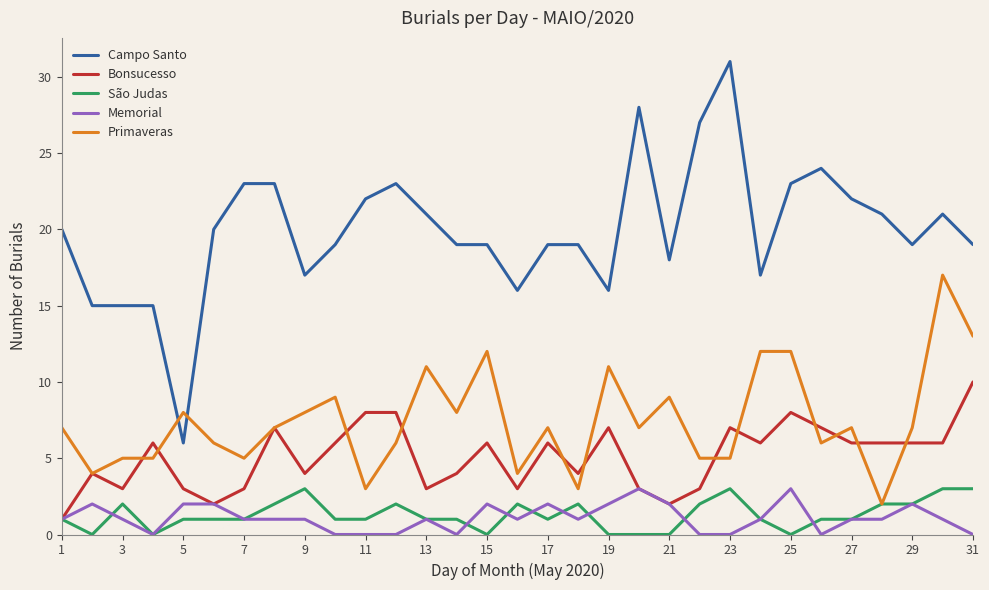

Which series has the largest total across all categories?

Campo Santo